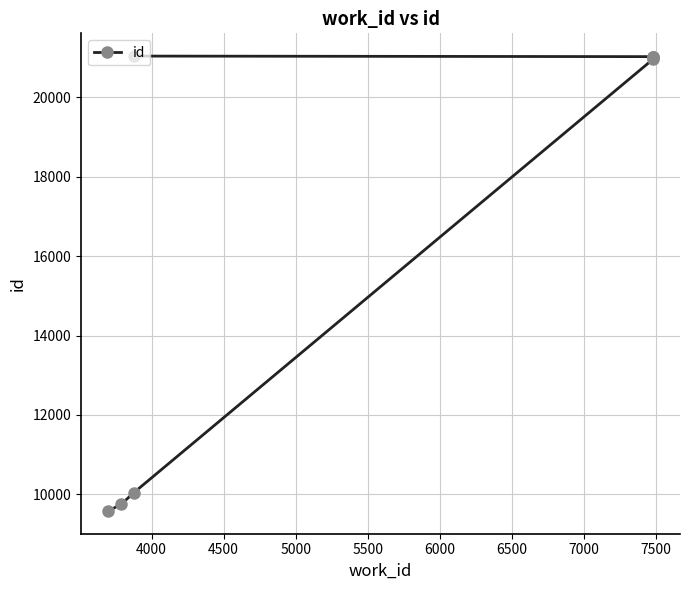

True or false: the data has more than 1 interior local peaks.

False